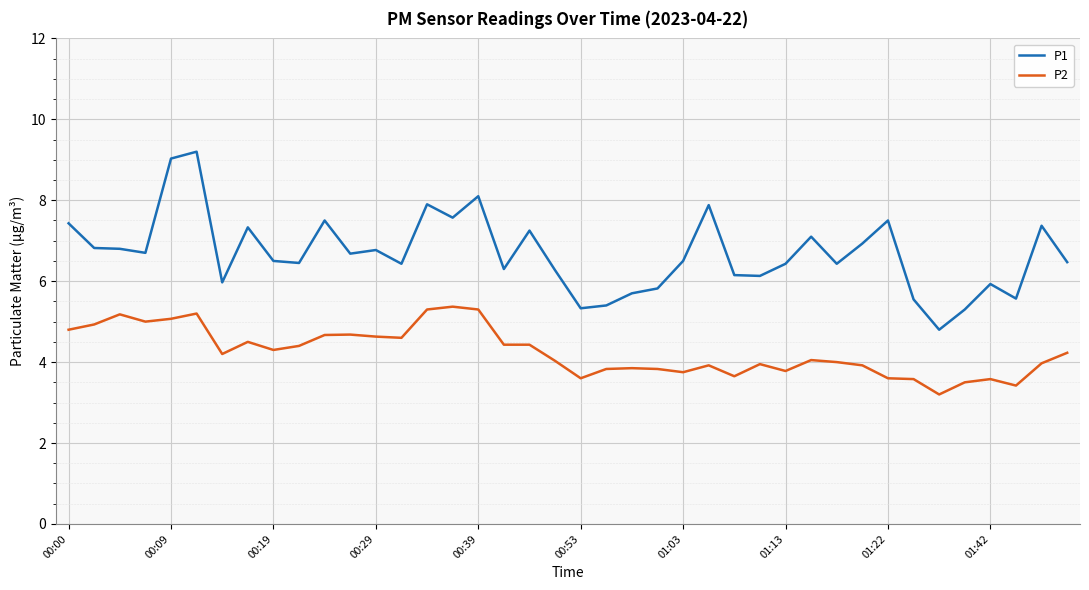

True or false: P1 and P2 intersect in this chart.

False